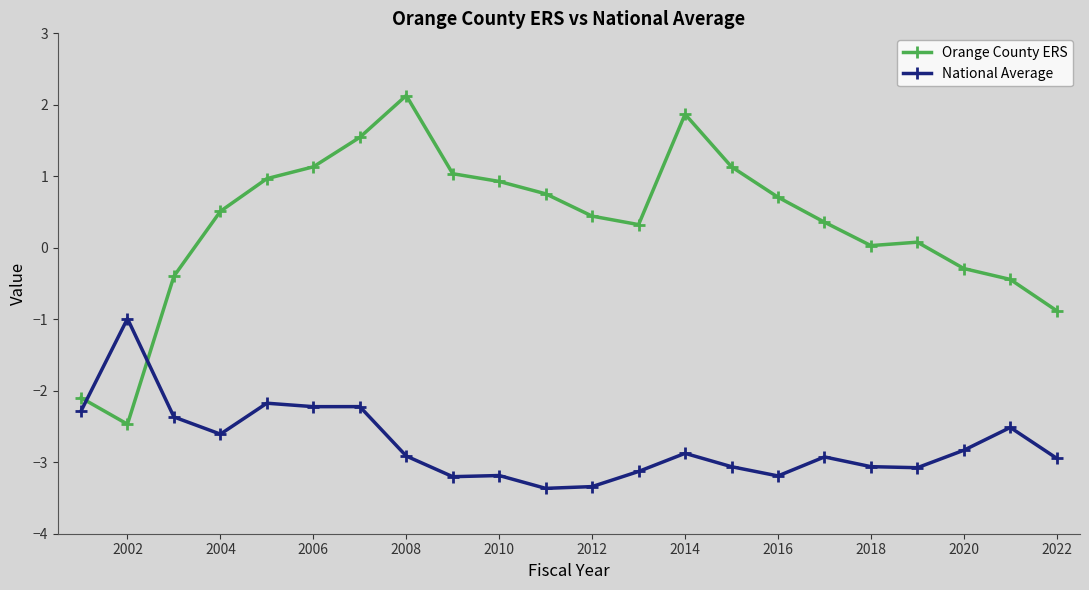

Which series has the largest total across all categories?

Orange County ERS